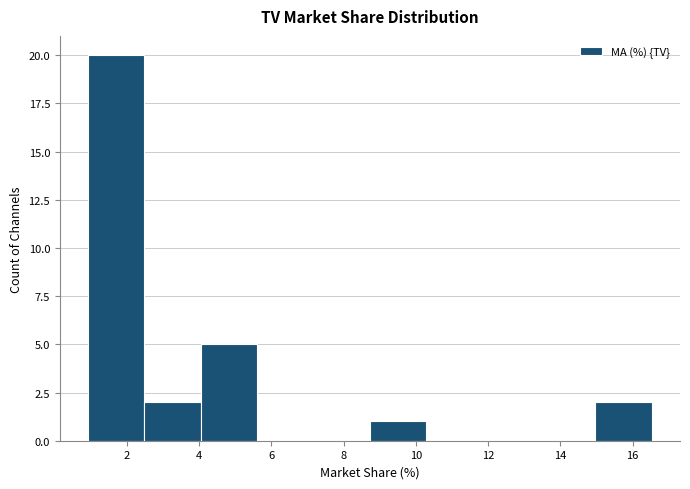

Which range on the x-axis has the tallest bar?

1.0 to 2.4